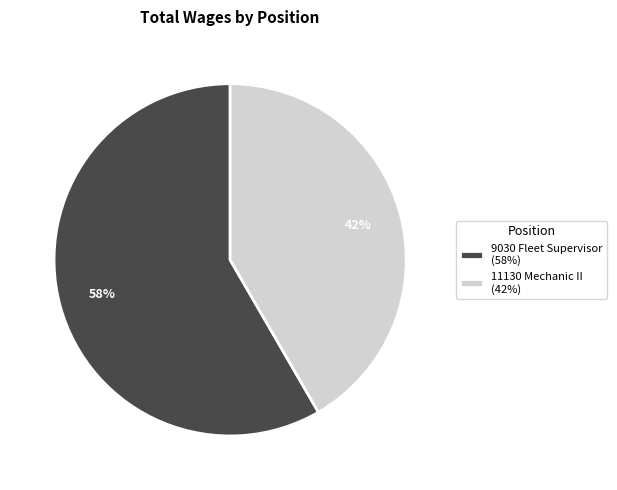

To the nearest percent, what percentage of the pie is 11130 Mechanic II?

42%